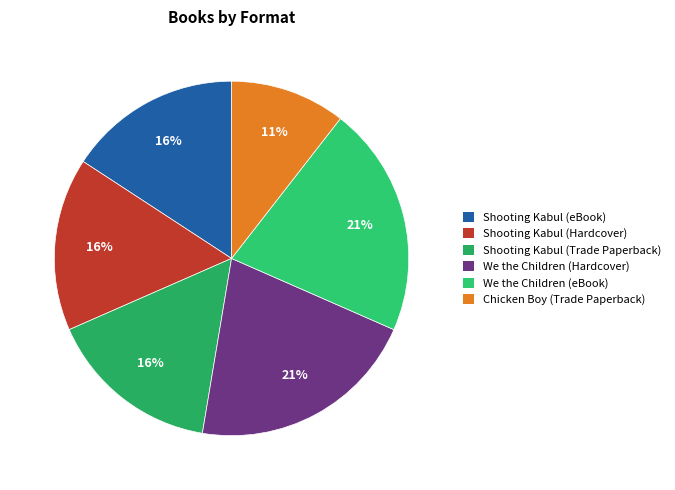

What is the largest slice in the pie chart?

We the Children (Hardcover)